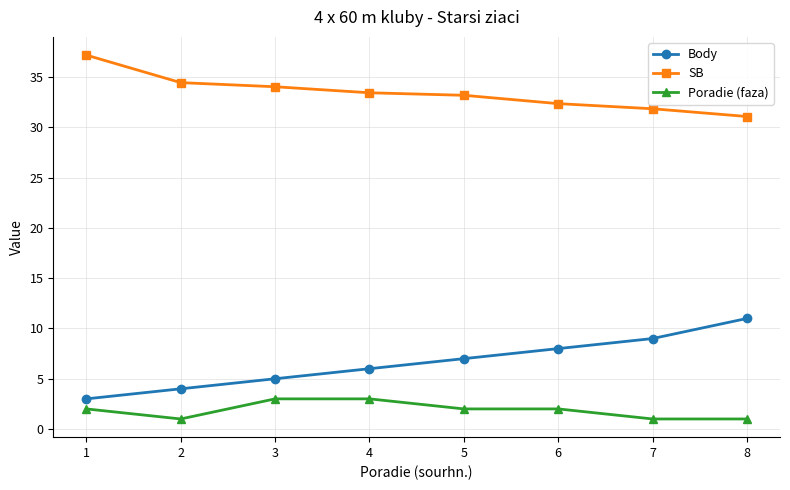

What is the difference between the highest and lowest values at 8?

30.1